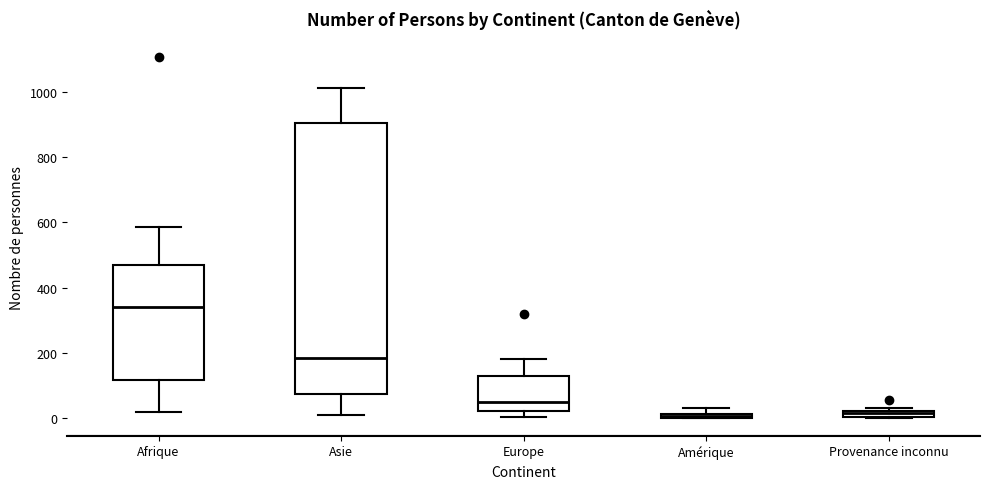

Where does the median line of the box for Asie sit on the y-axis? The values are not printed on the chart, so give them approximately, as read against the axis.

180